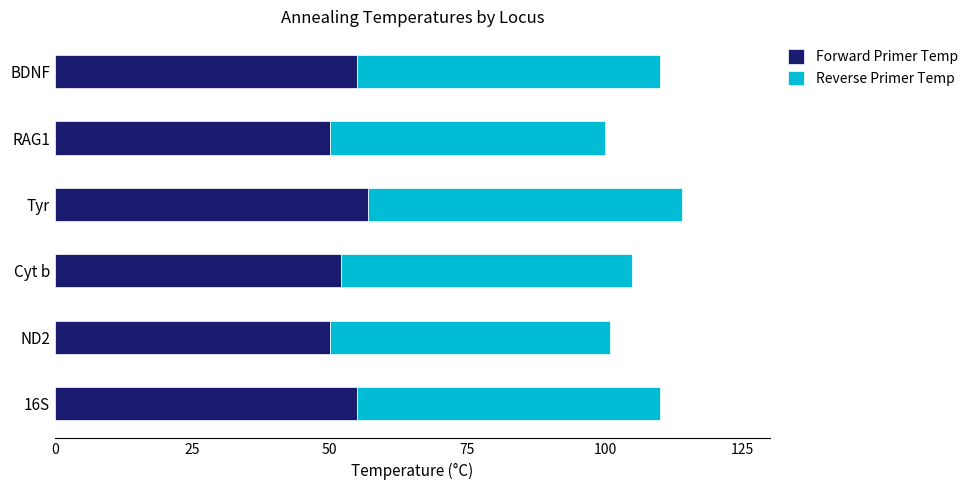

The value of Forward Primer Temp at BDNF is 88. True or false?

False